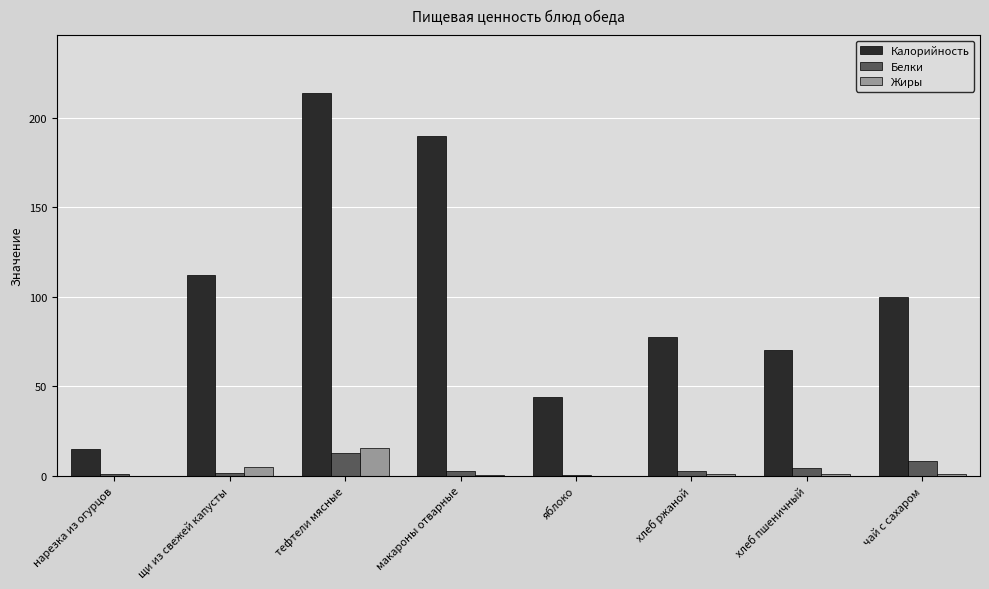

Between нарезка из огурцов and яблоко, which series saw the biggest shift?

Калорийность